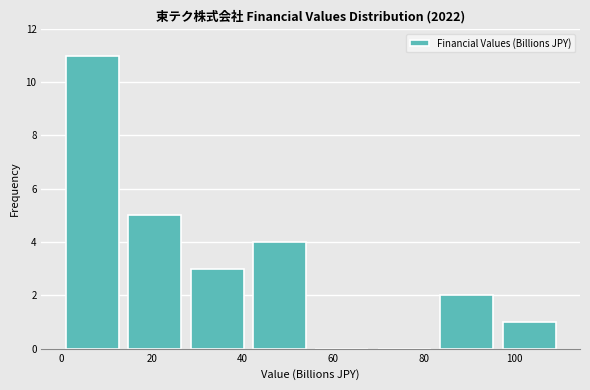

Reading left to right, transcribe this chart: for each bar, give the range it covers on the x-axis and its height. Neither the bar edges nor the heights are printed on the chart, so give them approximately, as read against the axes.

0 to 14: 11
14 to 28: 5
28 to 42: 3
42 to 56: 4
56 to 68: 0
68 to 82: 0
82 to 96: 2
96 to 110: 1